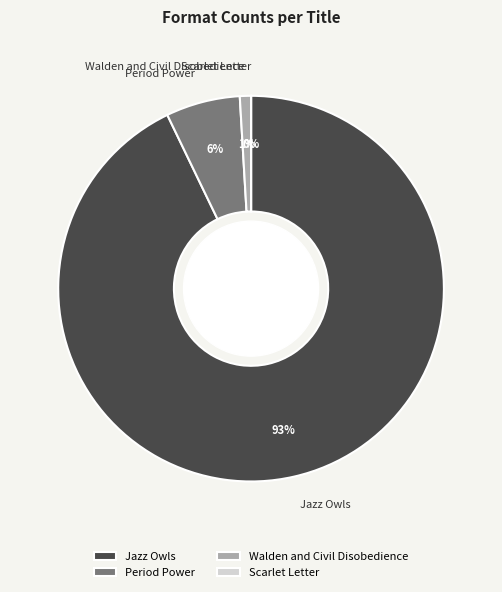

To the nearest percent, what is the difference between the Period Power and Jazz Owls slice percentages?

87%